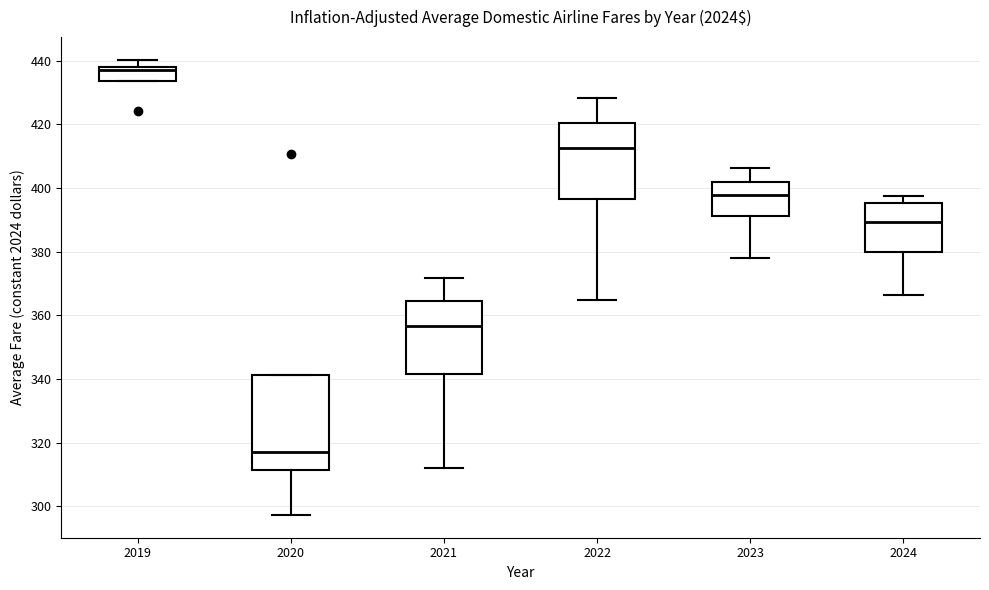

Where does the upper whisker of the box at x = 2019 end on the y-axis? The values are not printed on the chart, so give them approximately, as read against the axis.

440